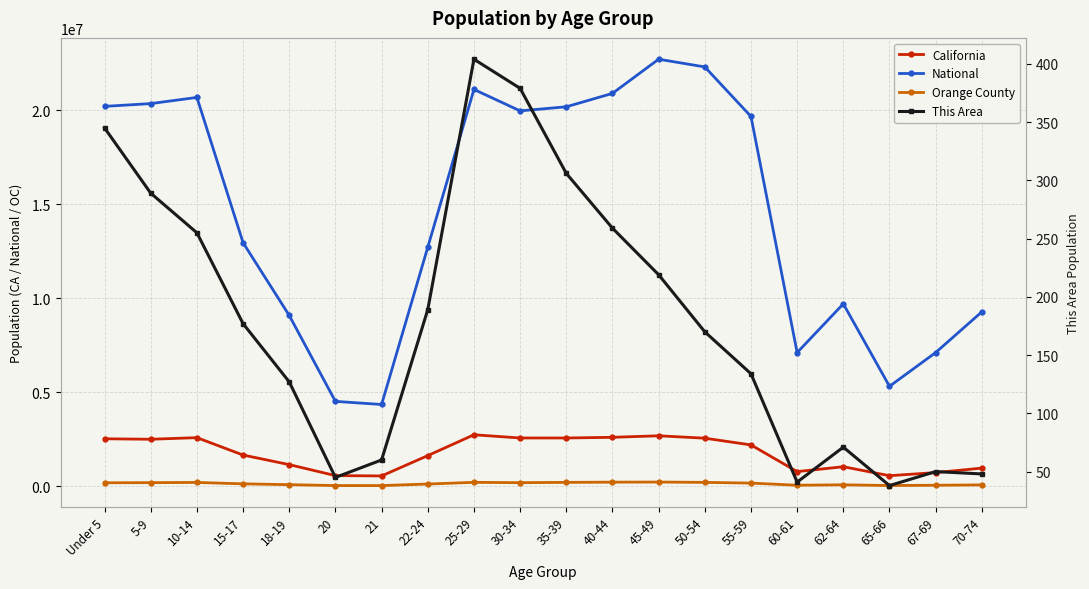

What is the approximate value of California at Under 5, to the nearest 100?

2531300